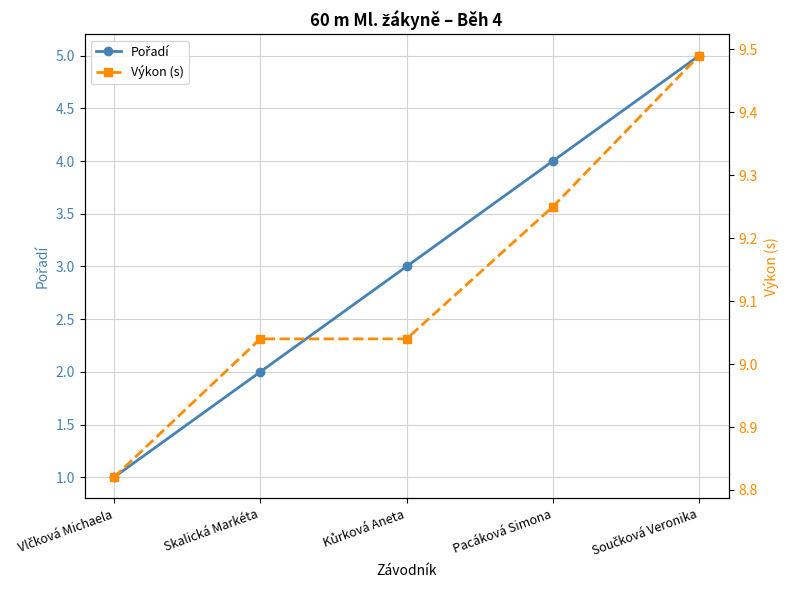

What is the spread (max minus min) of values at Kůrková Aneta?

6.0